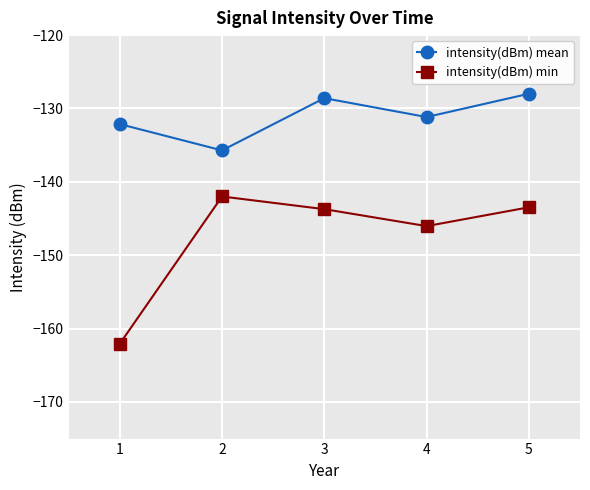

What is the total value across all series at 3?

-272.3